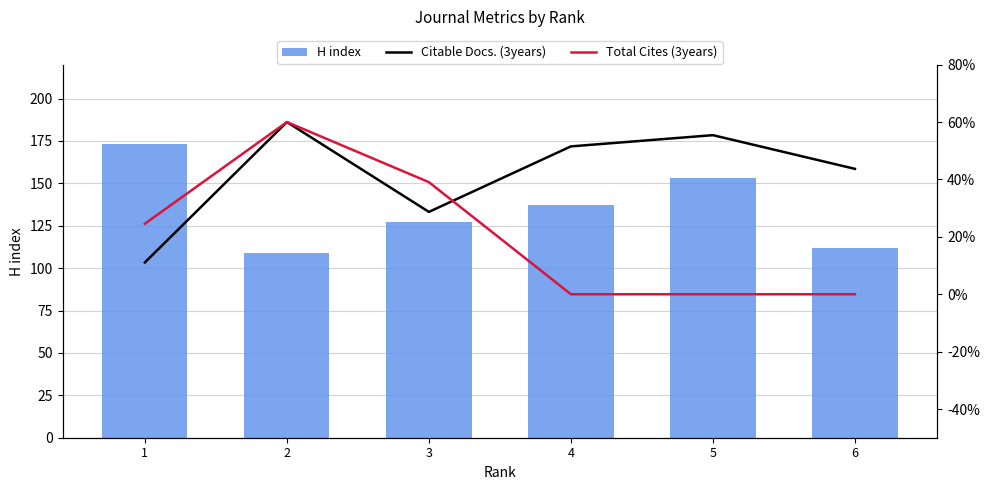

Which series has the largest total across all categories?

H index